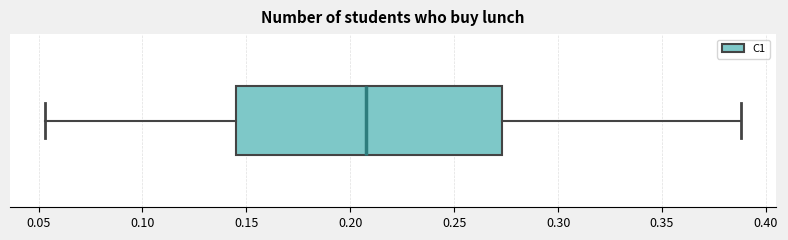

Transcribe this box plot: give where the median line is, the range the box spans, and where the two whiskers end, as read against the x-axis. The values are not printed on the chart, so give them approximately, as read against the axis.

median 0.210, box 0.145 to 0.275, whiskers 0.055 to 0.390